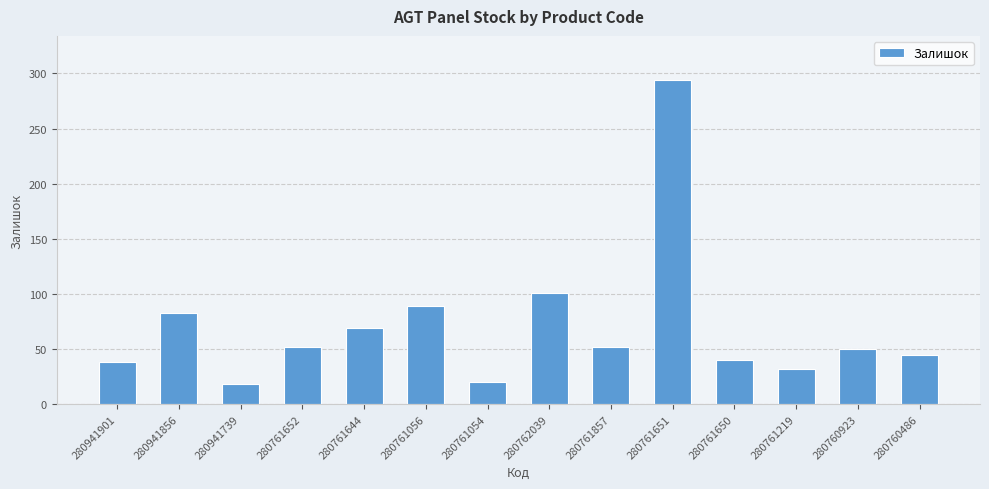

Are the bars grouped side by side (vs. stacked)?

No